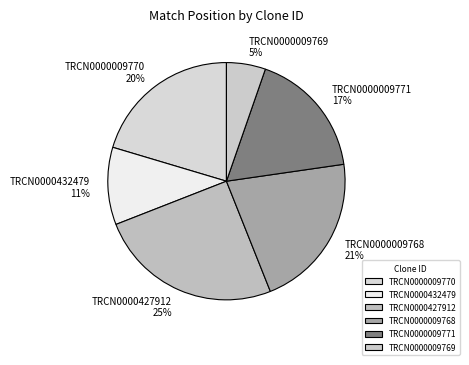

Is there any slice that represents more than half of the pie?

No